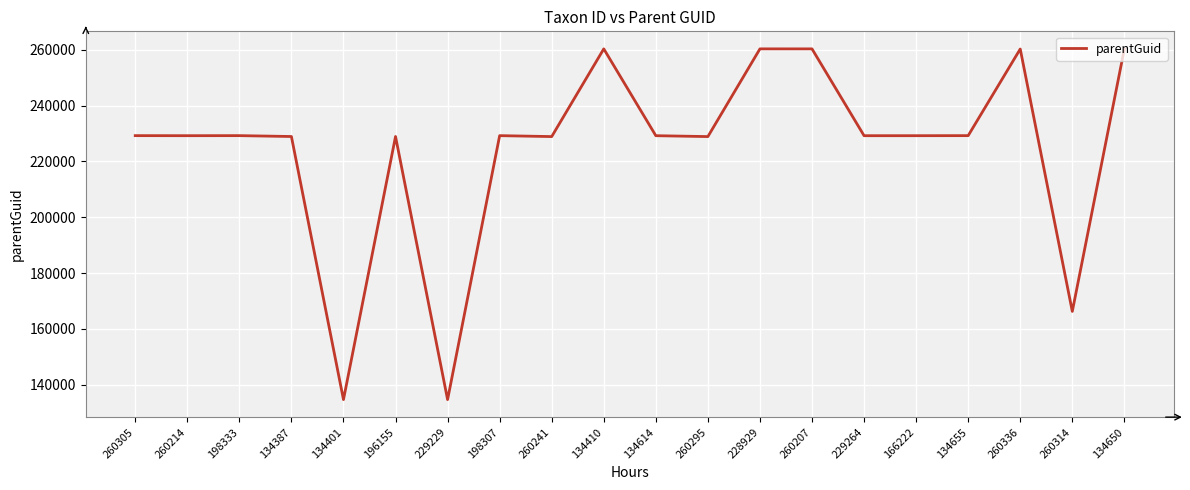

How many categories are shown in the chart?

20